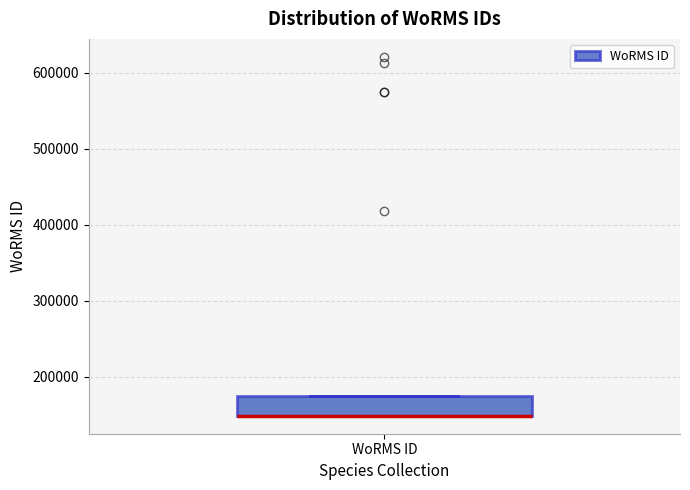

Where is the lower edge of the box for WoRMS ID on the y-axis? The values are not printed on the chart, so give them approximately, as read against the axis.

150000